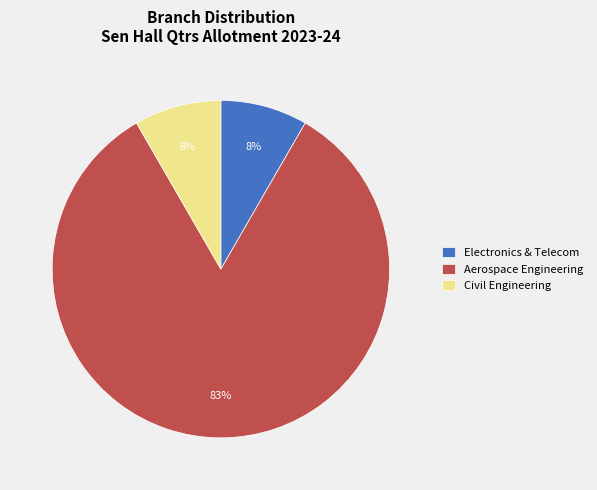

How many slices are in this pie chart?

3